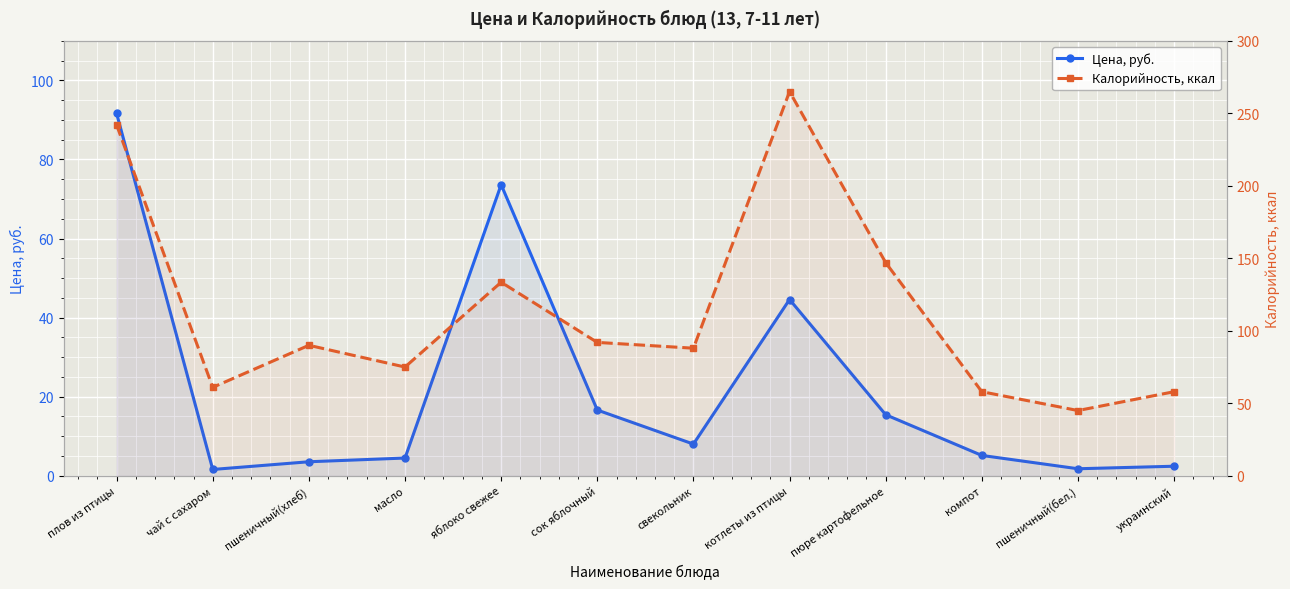

What is the difference between the maximum and second lowest values in the Цена, руб. series?

89.9